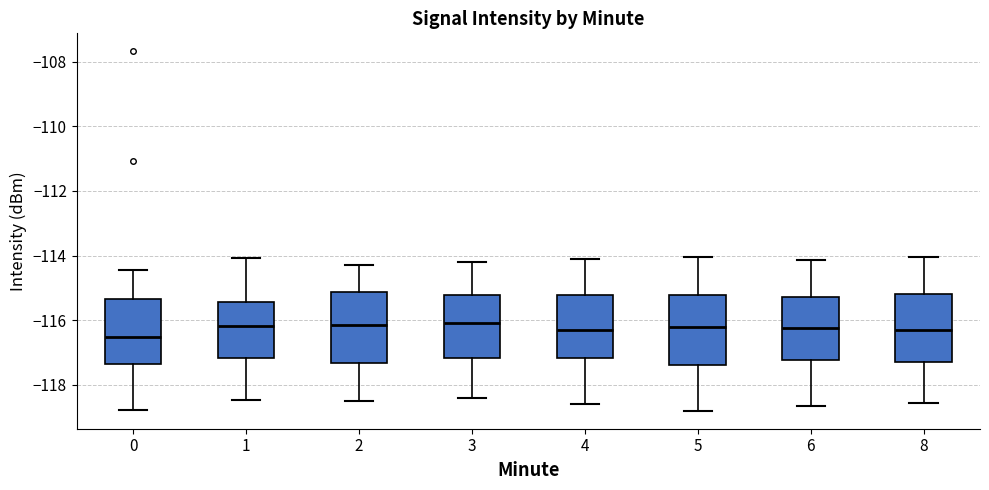

Reading left to right, transcribe this box plot: for each box, give where its median line is, the range the box spans, and where its two whiskers end, as read against the y-axis. The values are not printed on the chart, so give them approximately, as read against the axis.

0: median -116.6, box -117.4 to -115.4, whiskers -118.8 to -114.4
1: median -116.2, box -117.2 to -115.4, whiskers -118.4 to -114.0
2: median -116.2, box -117.4 to -115.2, whiskers -118.4 to -114.2
3: median -116.0, box -117.2 to -115.2, whiskers -118.4 to -114.2
4: median -116.2, box -117.2 to -115.2, whiskers -118.6 to -114.0
5: median -116.2, box -117.4 to -115.2, whiskers -118.8 to -114.0
6: median -116.2, box -117.2 to -115.2, whiskers -118.6 to -114.2
8: median -116.2, box -117.2 to -115.2, whiskers -118.6 to -114.0